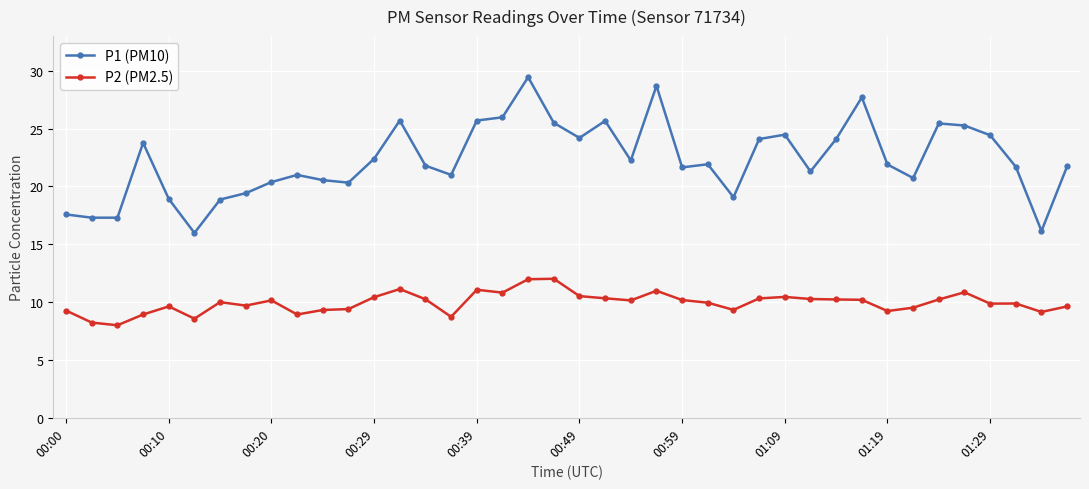

Which series has the largest range (max minus min)?

P1 (PM10)